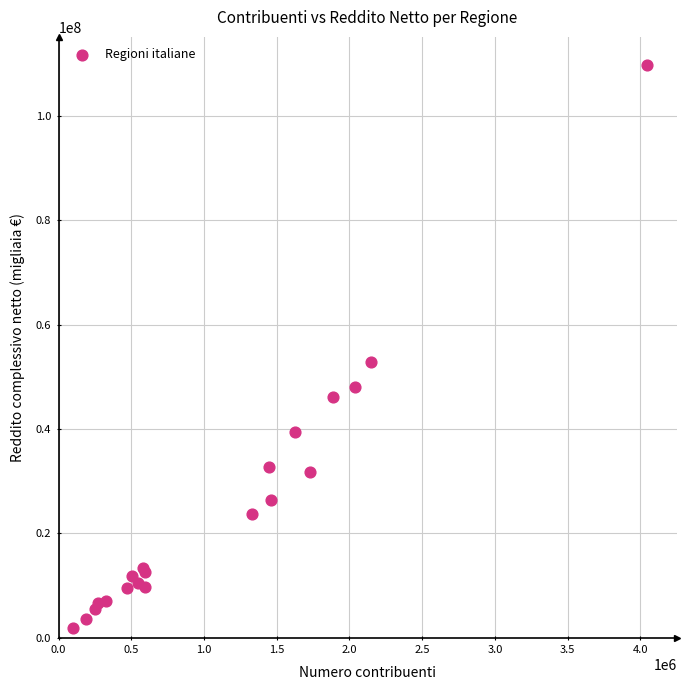

What Y value in the scatter plot is closest to 55773946?

52870634